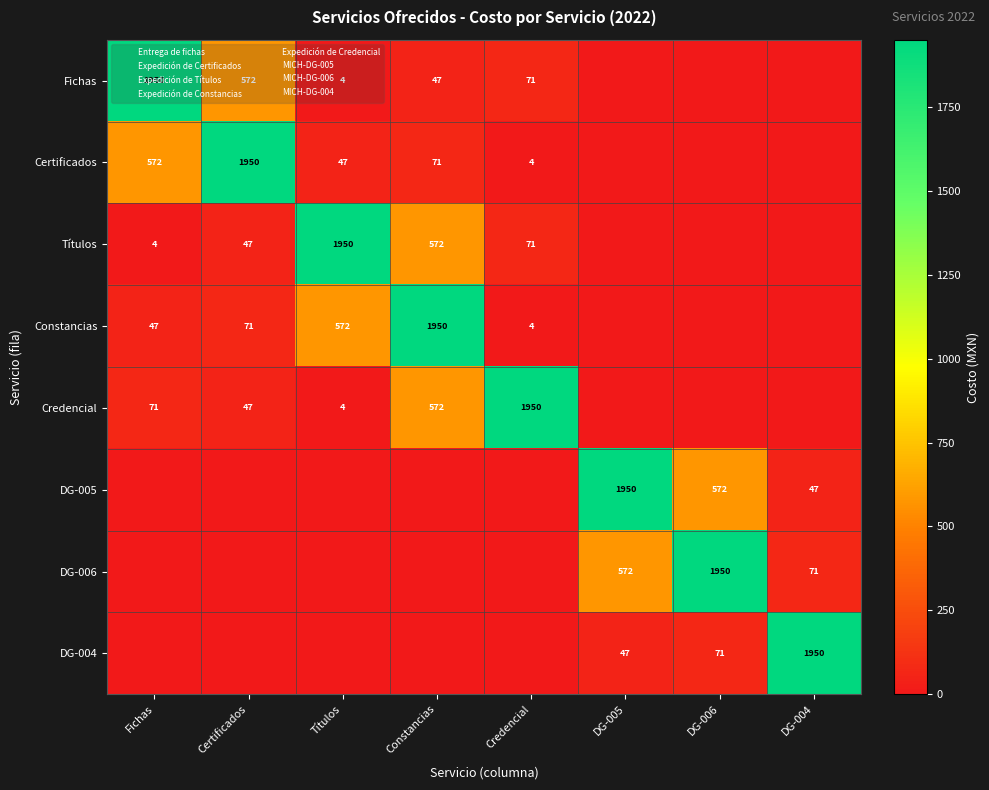

The DG-004 series shows 27 at DG-005. True or false?

False